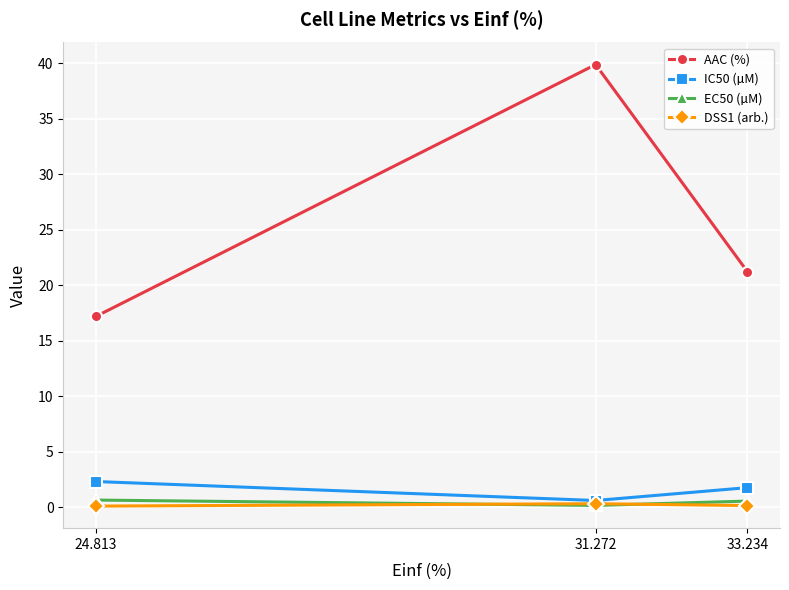

What is the sum of all EC50 (µM) values?

1.4